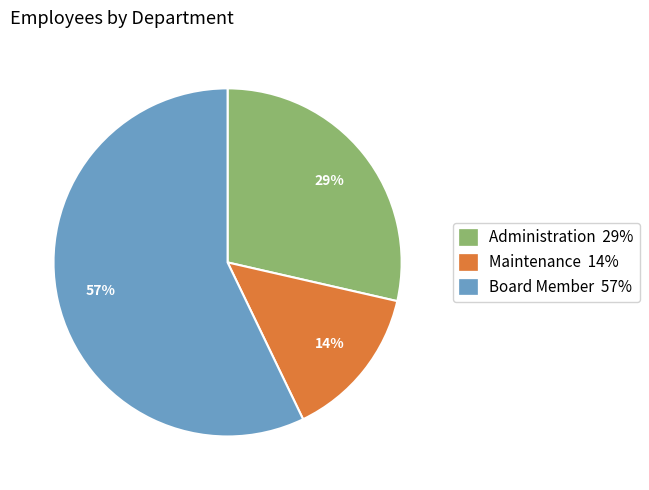

What is the ratio of the value at Board Member to the value at Administration?

2.0